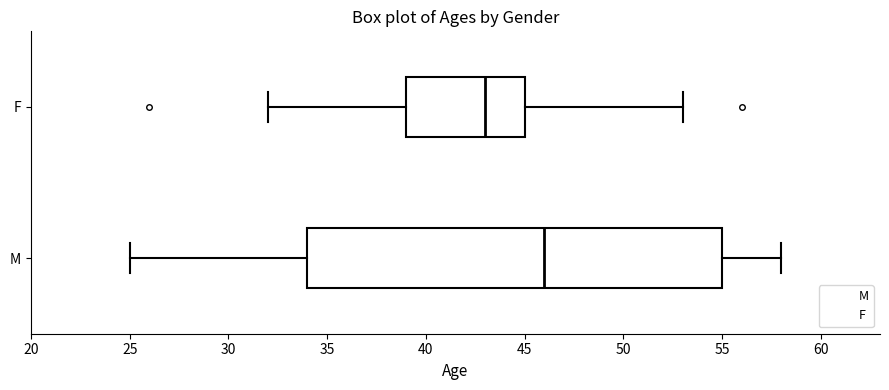

Where does the left whisker of the box for F end on the x-axis? The values are not printed on the chart, so give them approximately, as read against the axis.

32